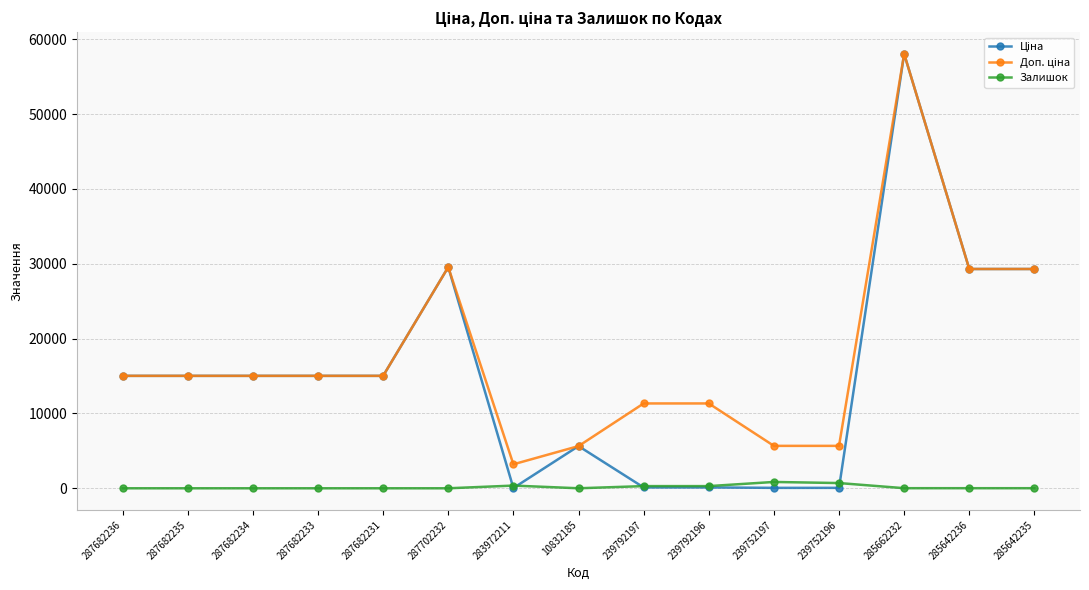

True or false: Залишок has a value of 2.0 at 10832185.

True